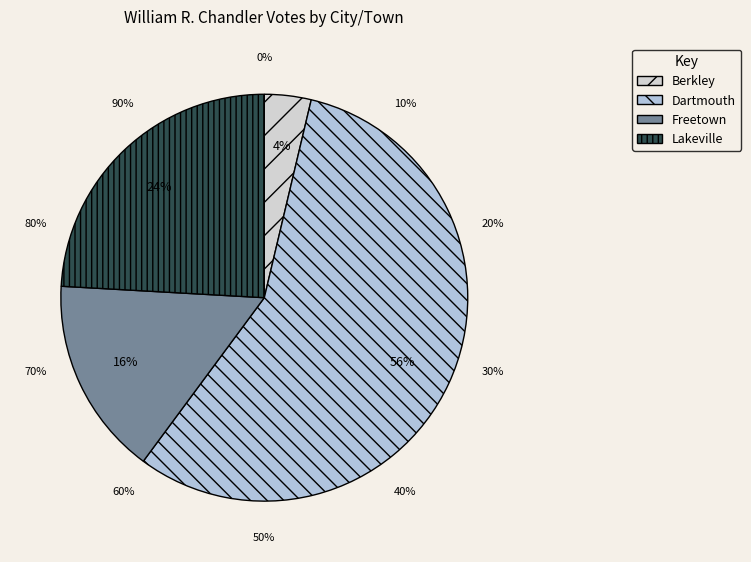

Which has a higher value, Freetown or Dartmouth?

Dartmouth